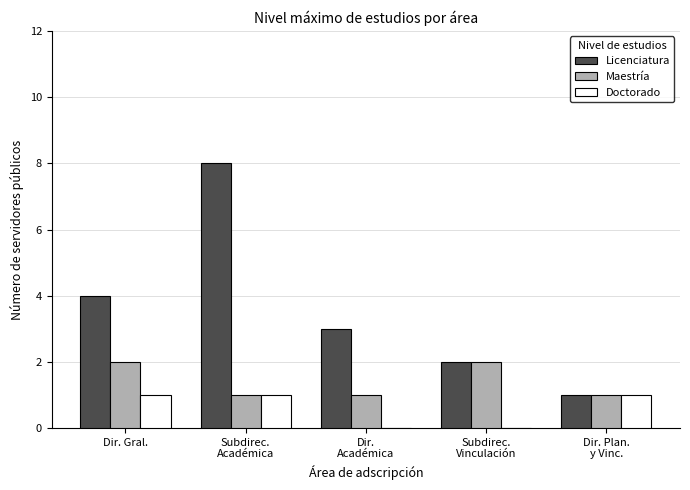

What are all the series names shown in the legend?

Licenciatura, Maestría, Doctorado